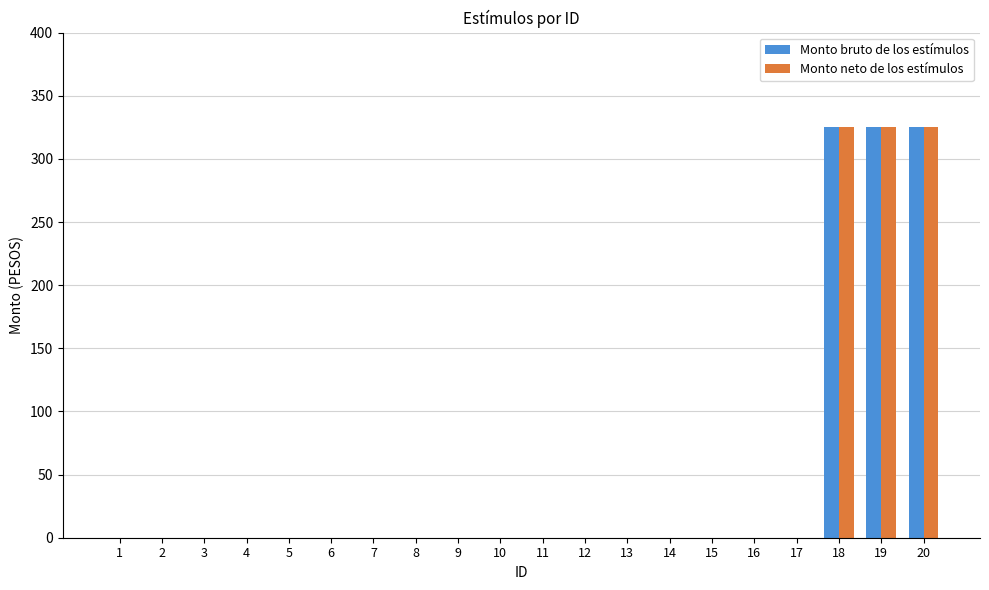

True or false: Monto bruto de los estímulos has a value of 0 at 9.

True